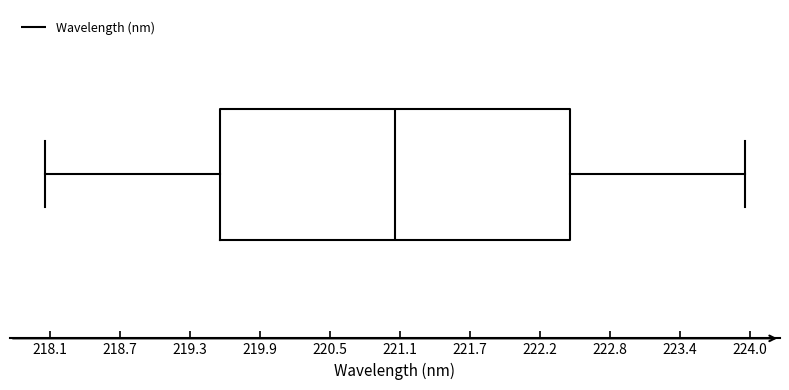

Read this box plot against the x-axis: the position of the median line, the range covered by the box, and the ends of both whiskers. The values are not printed on the chart, so give them approximately, as read against the axis.

median 221.0, box 219.5 to 222.5, whiskers 218.1 to 224.0